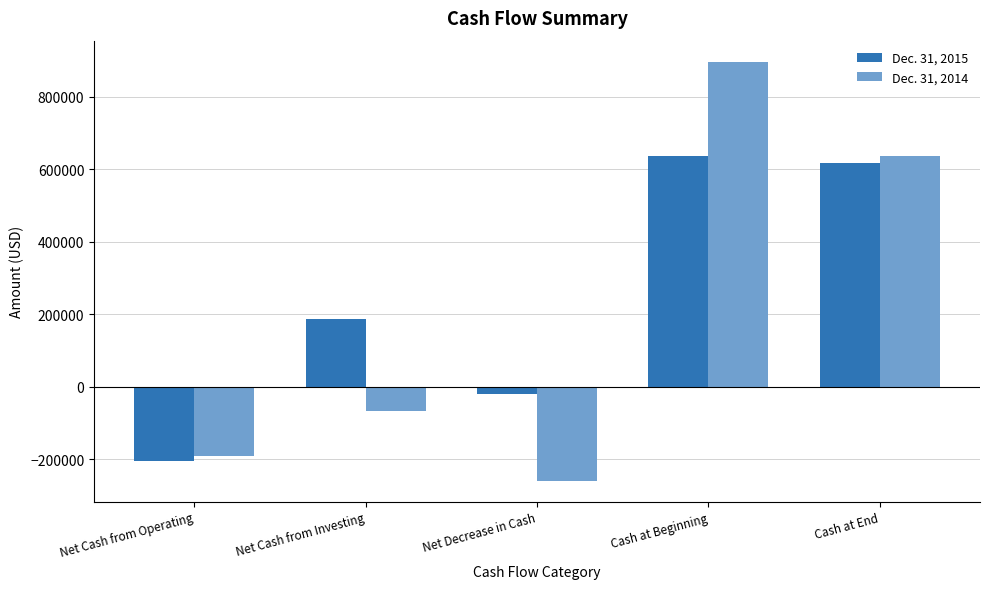

Which series changed the most between Net Cash from Operating and Cash at Beginning?

Dec. 31, 2014